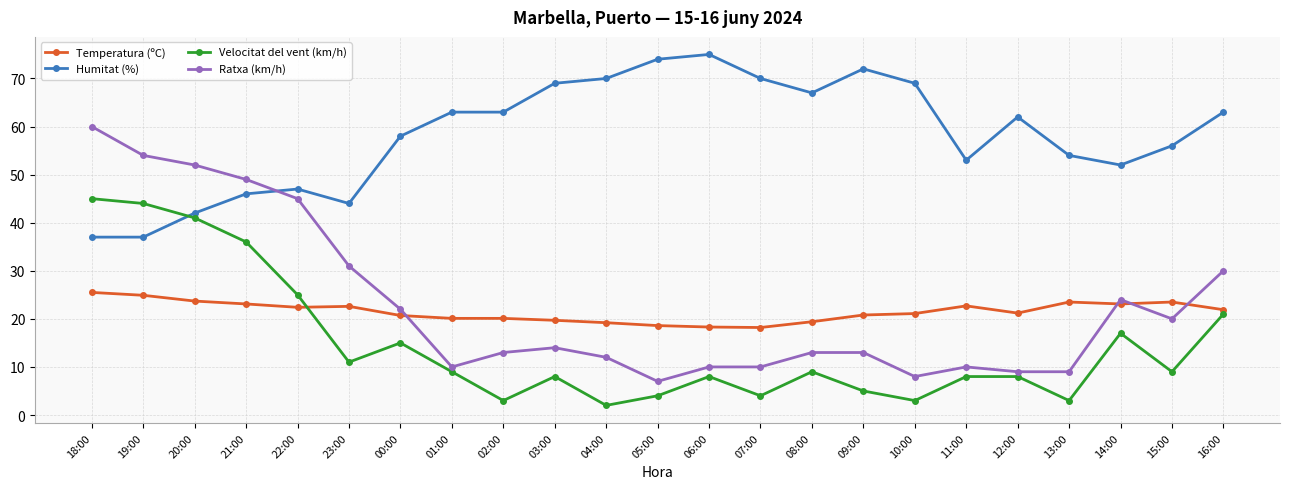

What is the label of the 14th point from the right?

03:00